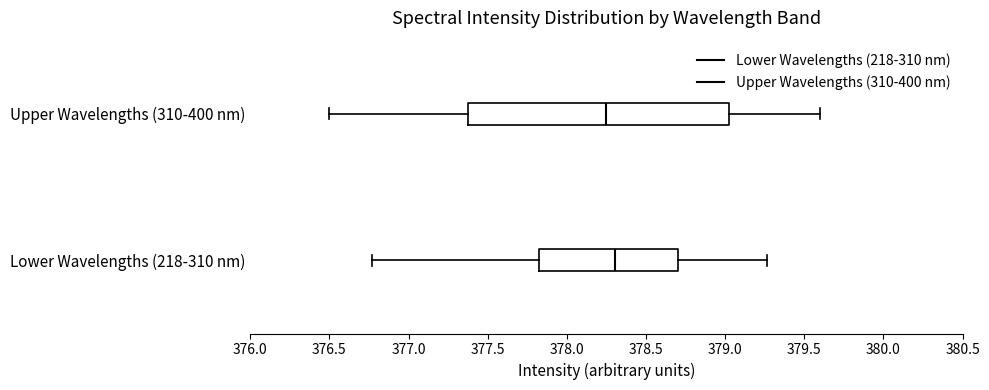

Reading bottom to top, transcribe this box plot: for each box, give where its median line is, the range the box spans, and where its two whiskers end, as read against the x-axis. The values are not printed on the chart, so give them approximately, as read against the axis.

Lower Wavelengths (218-310 nm): median 378.30, box 377.85 to 378.70, whiskers 376.75 to 379.25
Upper Wavelengths (310-400 nm): median 378.25, box 377.40 to 379.05, whiskers 376.50 to 379.60